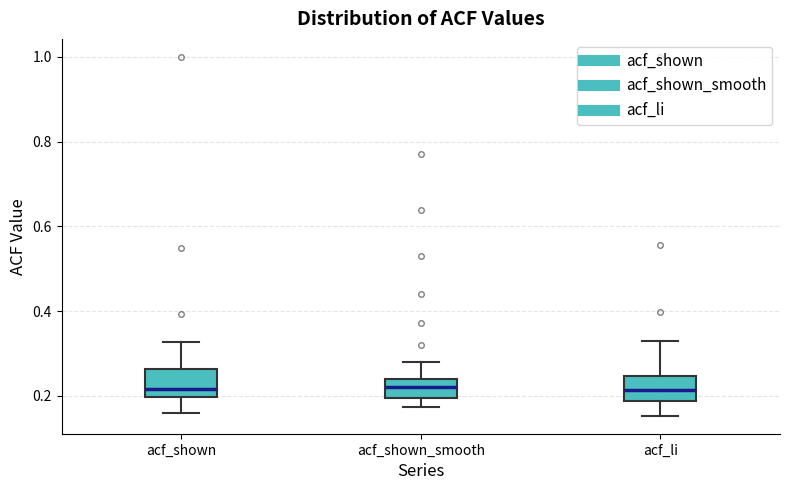

Reading left to right, read every box against the y-axis: the position of its median line, the range the box covers, and the ends of its whiskers. The values are not printed on the chart, so give them approximately, as read against the axis.

acf_shown: median 0.22, box 0.20 to 0.26, whiskers 0.16 to 0.32
acf_shown_smooth: median 0.22, box 0.20 to 0.24, whiskers 0.18 to 0.28
acf_li: median 0.22, box 0.18 to 0.24, whiskers 0.16 to 0.32